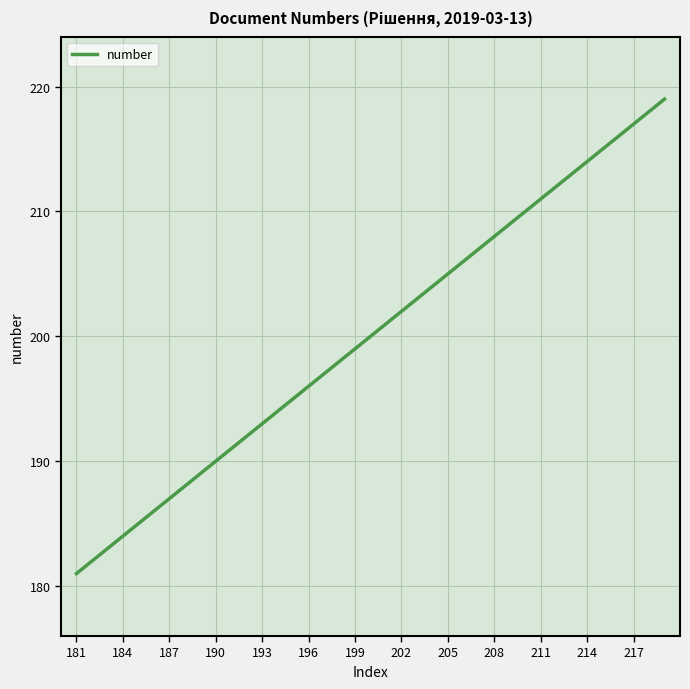

What is the difference between the maximum and minimum values?

38